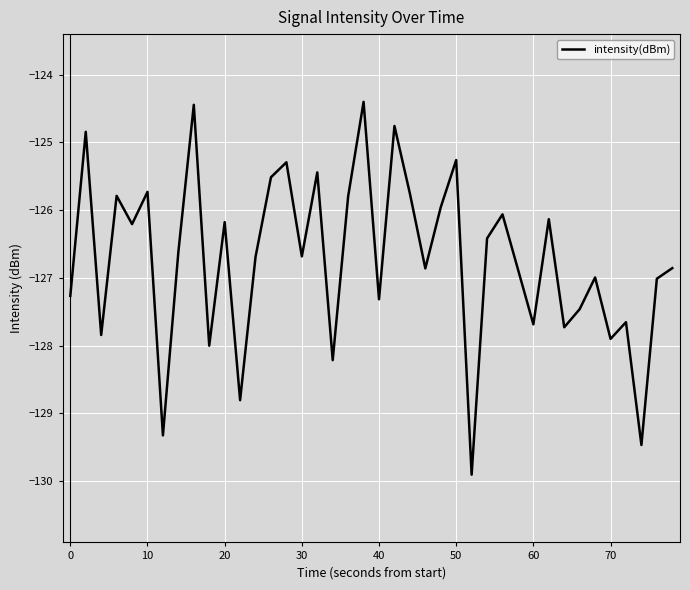

Is this an area chart (filled region under the line)?

No